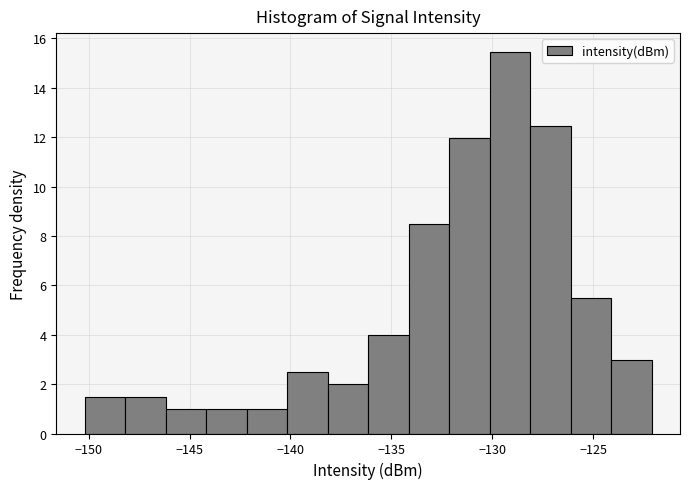

What is the height of the bar covering -140 to -138 on the x-axis? Neither the bar edges nor the heights are printed on the chart, so give them approximately, as read against the axes.

2.4